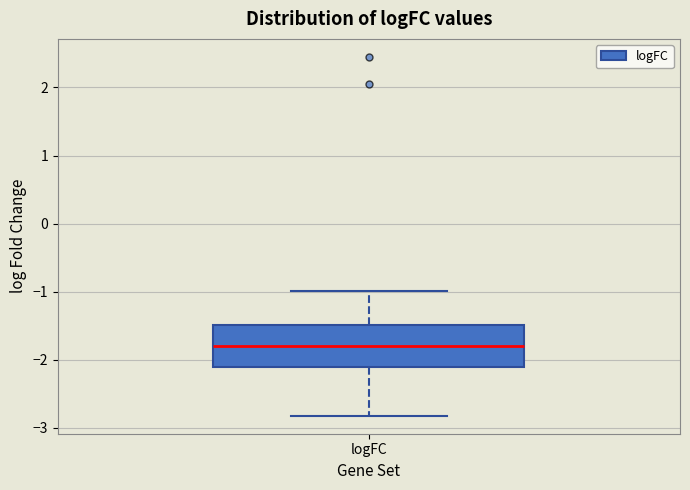

Read this box plot against the y-axis: the position of the median line, the range covered by the box, and the ends of both whiskers. The values are not printed on the chart, so give them approximately, as read against the axis.

median -1.8, box -2.1 to -1.5, whiskers -2.8 to -1.0